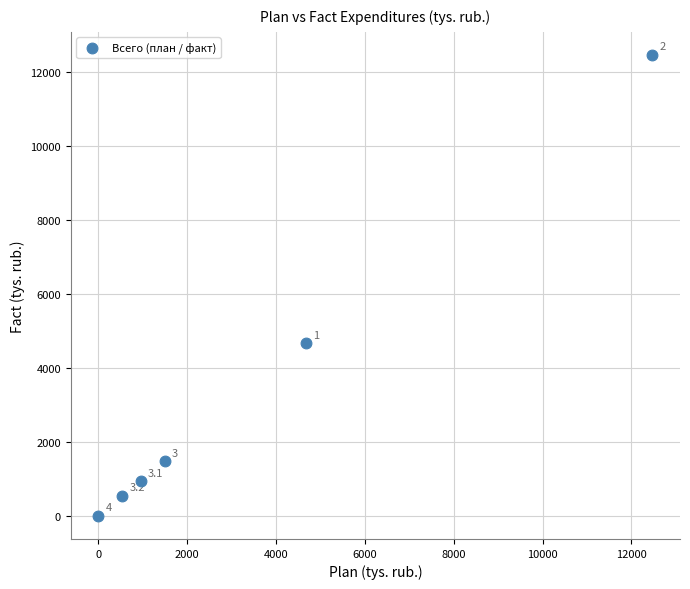

What Y value in the scatter plot is closest to 6236?

4665.5